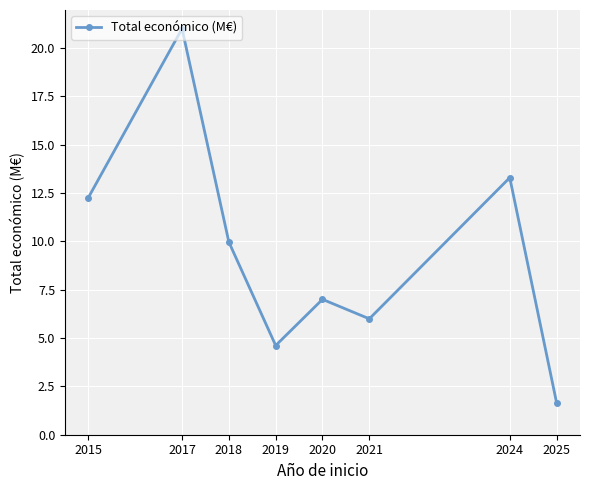

At which category does the data reach its first local valley?

2019